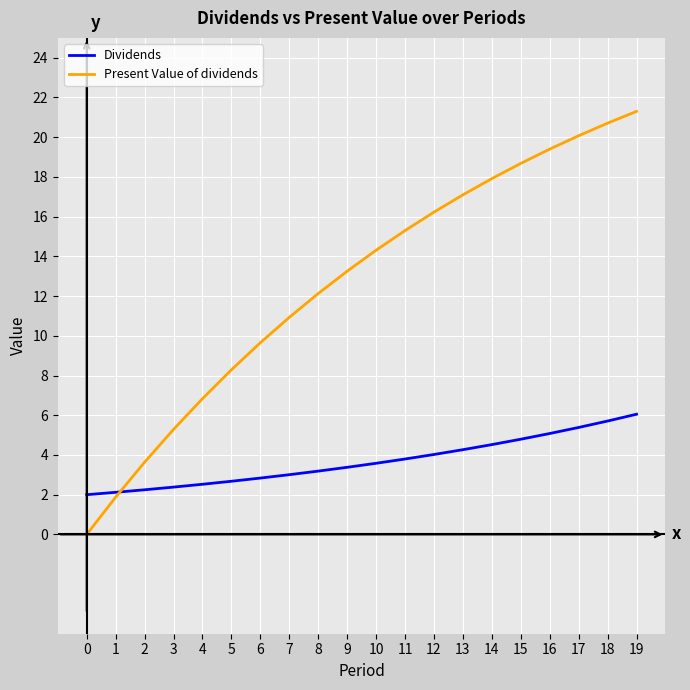

Reading left to right, transcribe all the data shown in this chart.

Dividends: 0=2.0	1=2.1	2=2.2	3=2.4	4=2.5	5=2.7	6=2.8	7=3.0	8=3.2	9=3.4	10=3.6	11=3.8	12=4.0	13=4.3	14=4.5	15=4.8	16=5.1	17=5.4	18=5.7	19=6.1
Present Value of dividends: 0=0.0	1=1.9	2=3.6	3=5.3	4=6.8	5=8.3	6=9.7	7=10.9	8=12.1	9=13.3	10=14.3	11=15.3	12=16.2	13=17.1	14=17.9	15=18.7	16=19.4	17=20.1	18=20.7	19=21.3